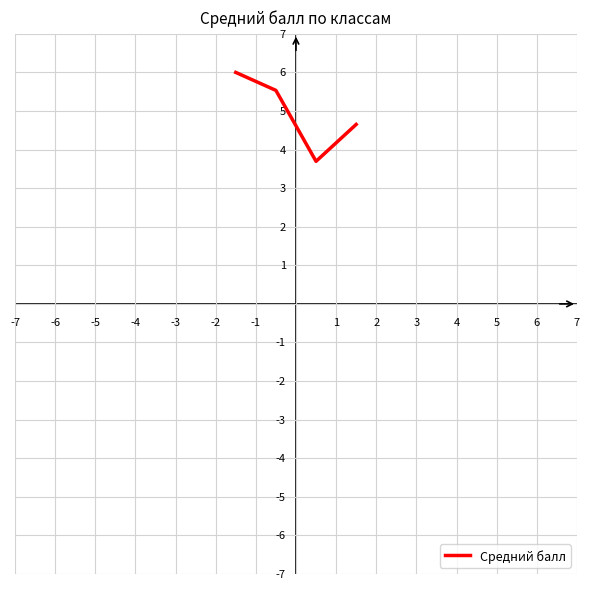

What is the greatest value displayed?

6.0